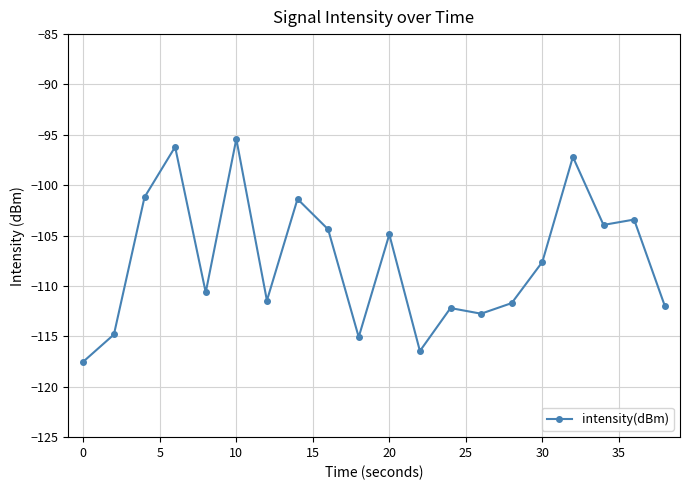

What is the difference between the maximum and minimum values?

22.1